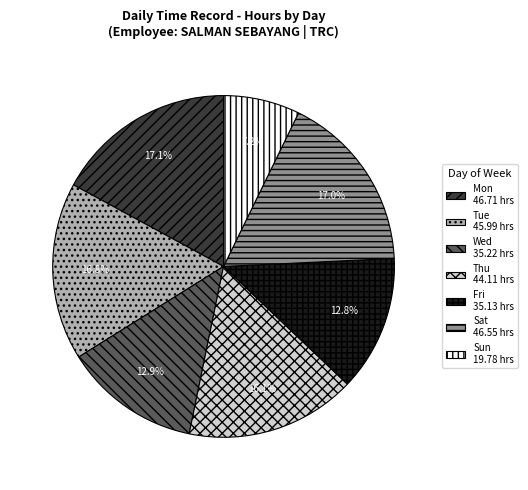

Does Tue 45.99 hrs represent more than half of the total?

No